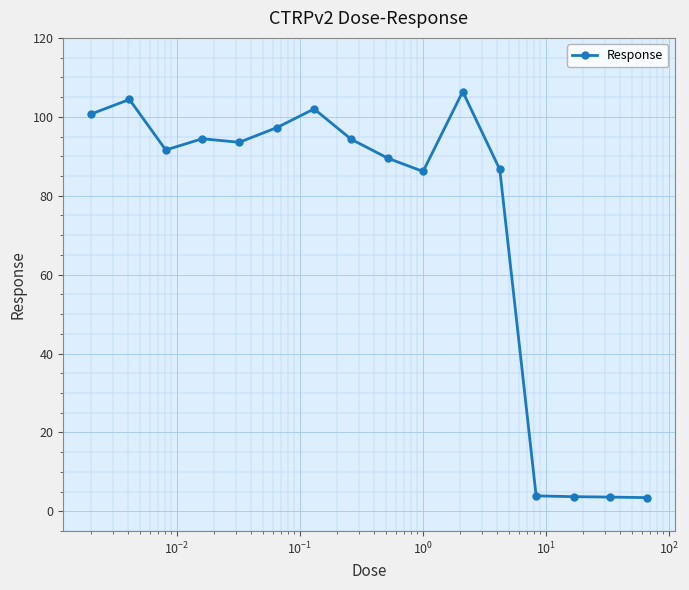

What is the difference between the maximum and minimum values?

102.9